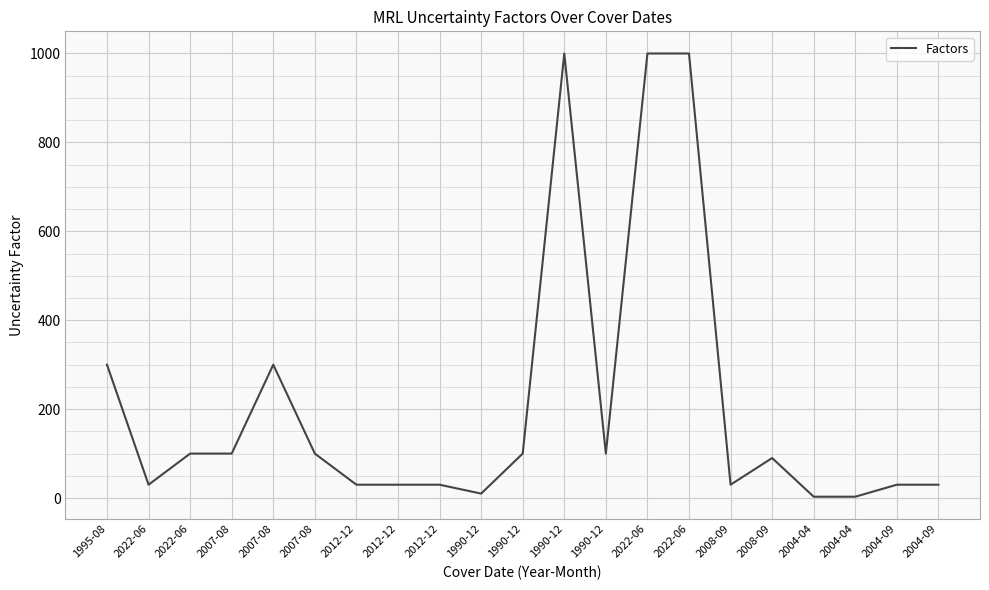

Rank the categories by value from lowest to highest.

2004-04, 2004-04, 1990-12, 2022-06, 2012-12, 2012-12, 2012-12, 2008-09, 2004-09, 2004-09, 2008-09, 2022-06, 2007-08, 2007-08, 1990-12, 1990-12, 1995-08, 2007-08, 1990-12, 2022-06, 2022-06